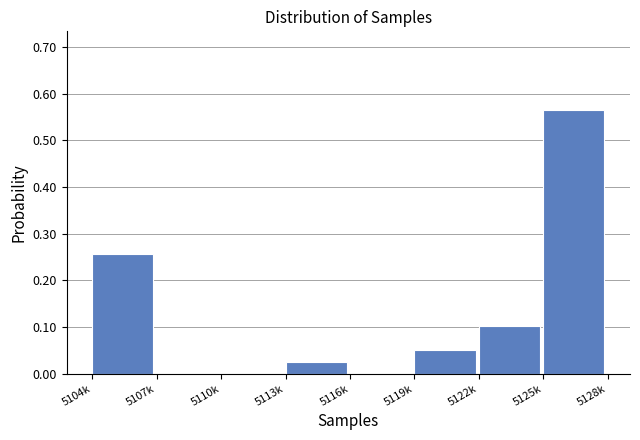

The value at 5107k is 0.0. True or false?

True